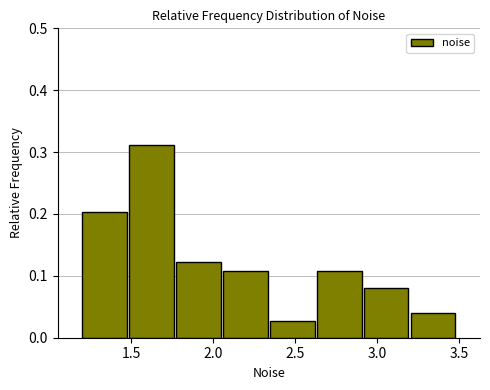

Reading left to right, list every bar in this chart as the range it spans on the x-axis followed by its height. Neither the bar edges nor the heights are printed on the chart, so give them approximately, as read against the axes.

1.20 to 1.50: 0.20
1.50 to 1.75: 0.31
1.75 to 2.05: 0.12
2.05 to 2.35: 0.11
2.35 to 2.65: 0.03
2.65 to 2.90: 0.11
2.90 to 3.20: 0.08
3.20 to 3.50: 0.04